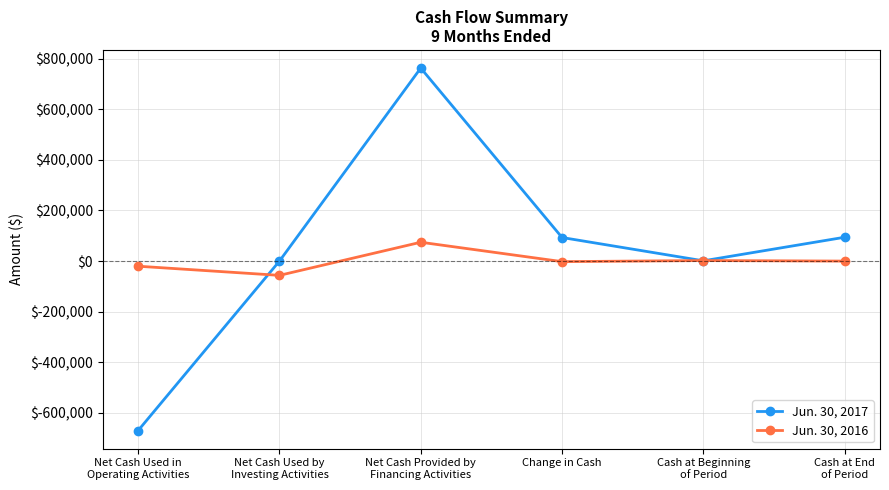

What is the label of the 1st point from the right?

Cash at End
of Period